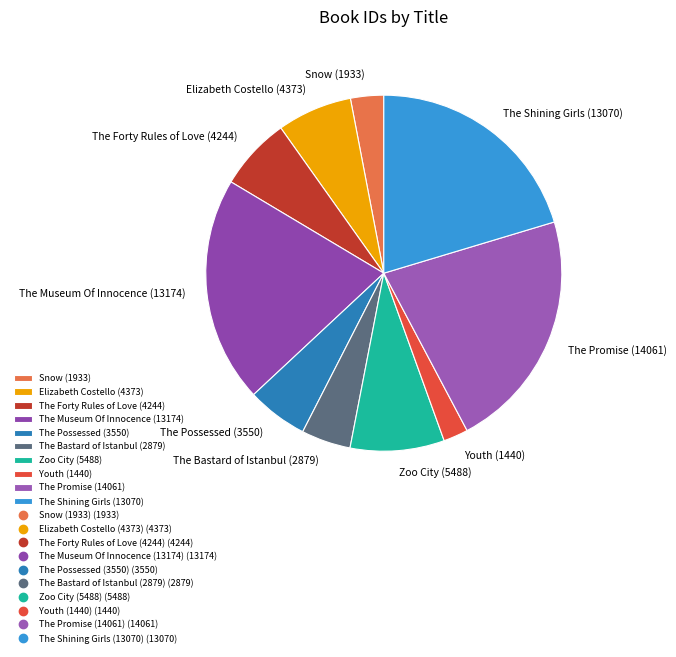

How many segments does this pie chart have?

10